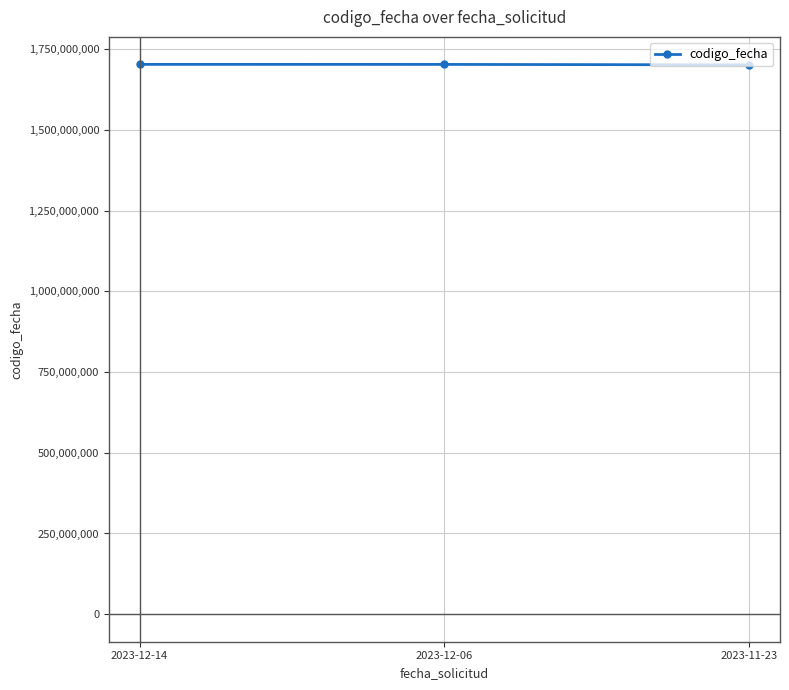

Is it true that the value at 2023-12-14 is 1079958071?

False